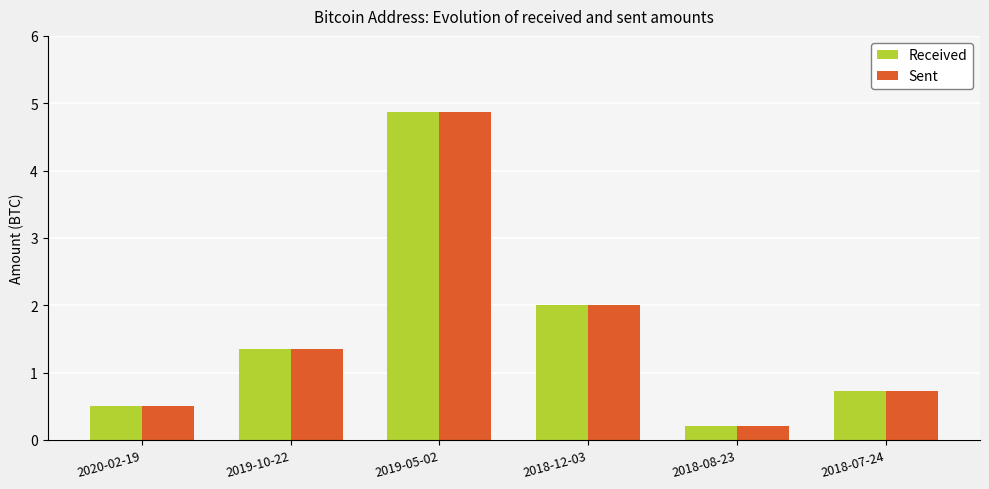

How many data points in Sent are less than 1?

3